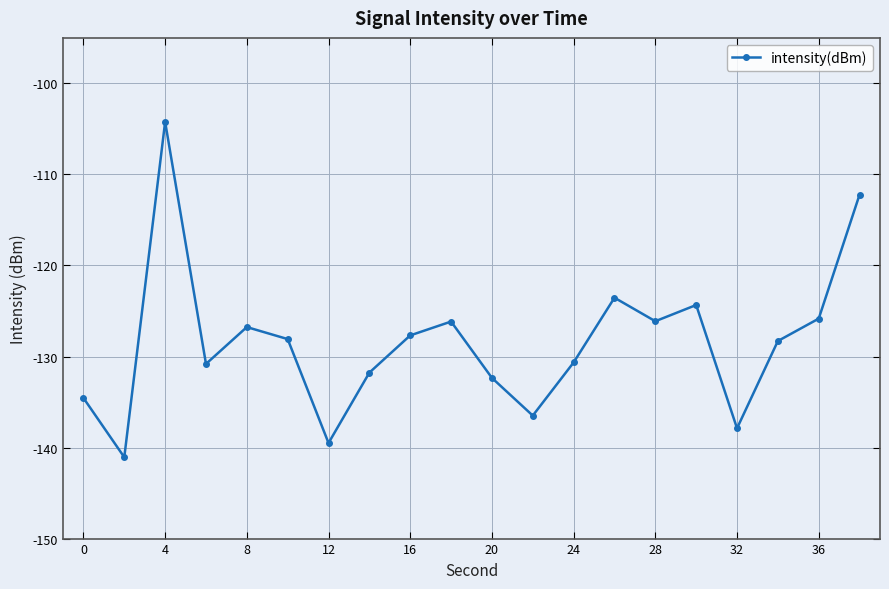

Is this an area chart (filled region under the line)?

No